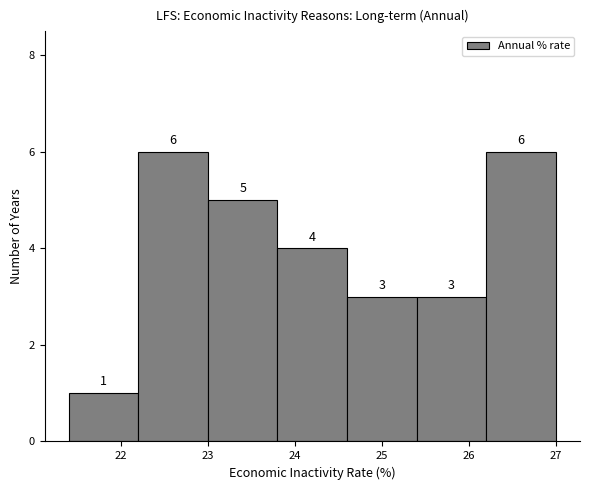

How tall is the bar that spans 24.6 to 25.4 on the x-axis?

3